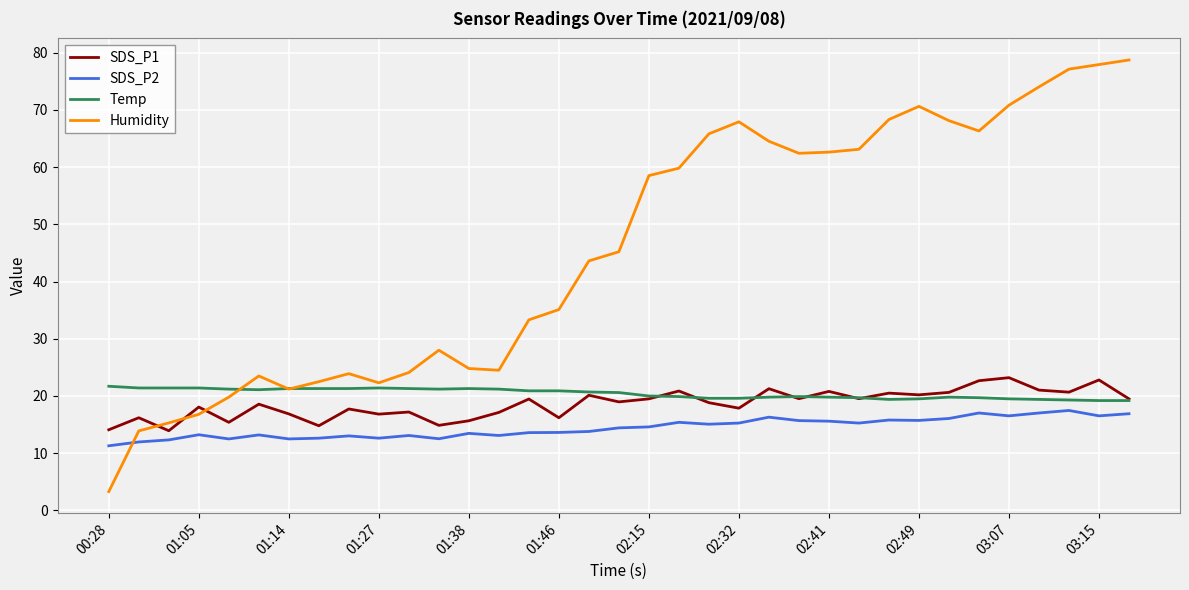

Which series has the largest range (max minus min)?

Humidity